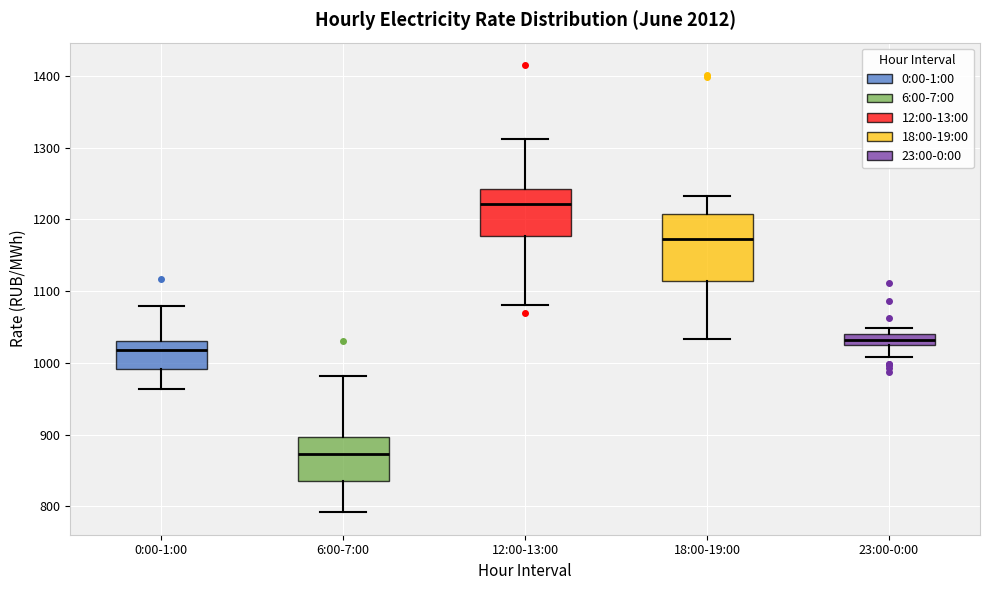

Which box is the tallest, from its lower edge to its upper edge?

18:00-19:00